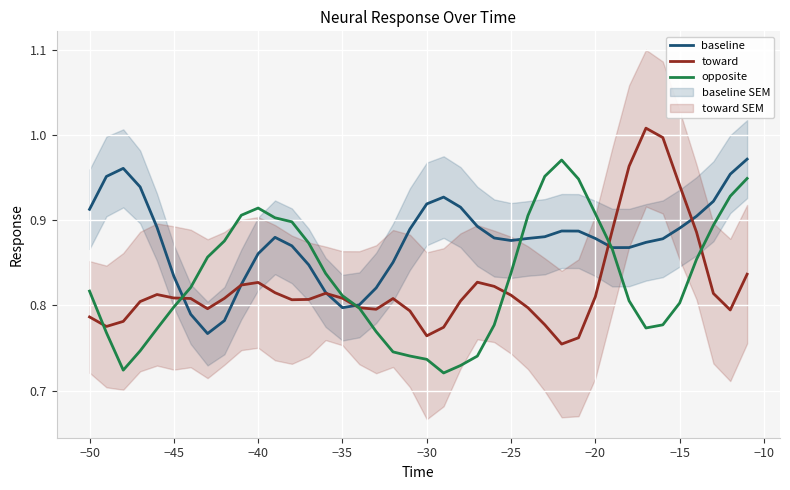

The value of baseline at −45 is 0.4. True or false?

False